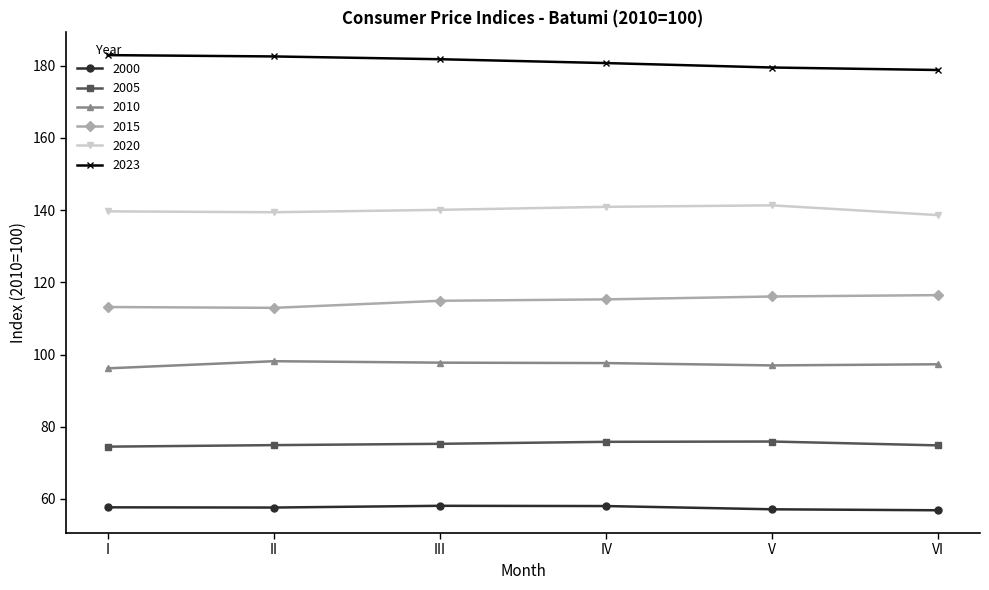

Does the chart have visible grid lines?

No